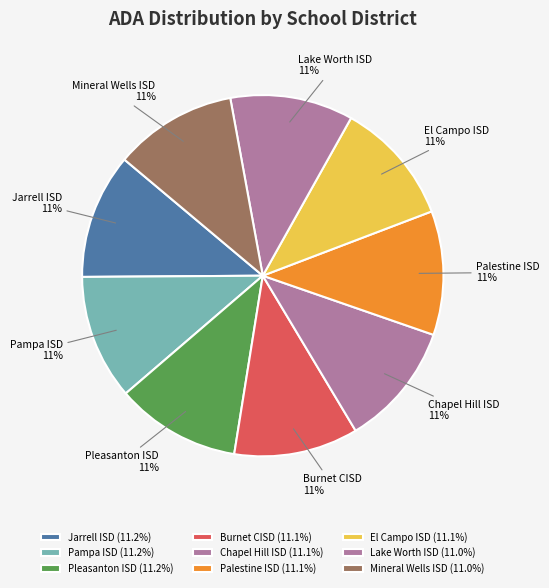

Is it true that Burnet CISD is 21% of the pie?

False